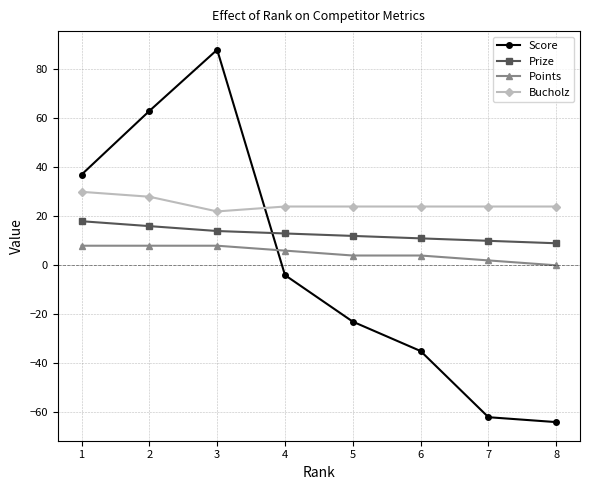

Between which two adjacent categories do Score and Bucholz first intersect?

3 and 4